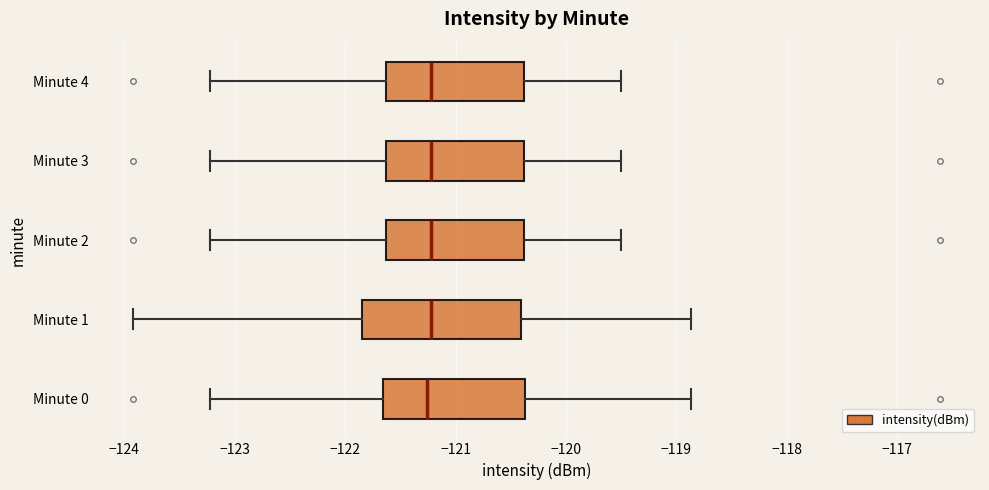

Reading bottom to top, read every box against the x-axis: the position of its median line, the range the box covers, and the ends of its whiskers. The values are not printed on the chart, so give them approximately, as read against the axis.

Minute 0: median -121.3, box -121.7 to -120.4, whiskers -123.2 to -118.9
Minute 1: median -121.2, box -121.8 to -120.4, whiskers -123.9 to -118.9
Minute 2: median -121.2, box -121.6 to -120.4, whiskers -123.2 to -119.5
Minute 3: median -121.2, box -121.6 to -120.4, whiskers -123.2 to -119.5
Minute 4: median -121.2, box -121.6 to -120.4, whiskers -123.2 to -119.5